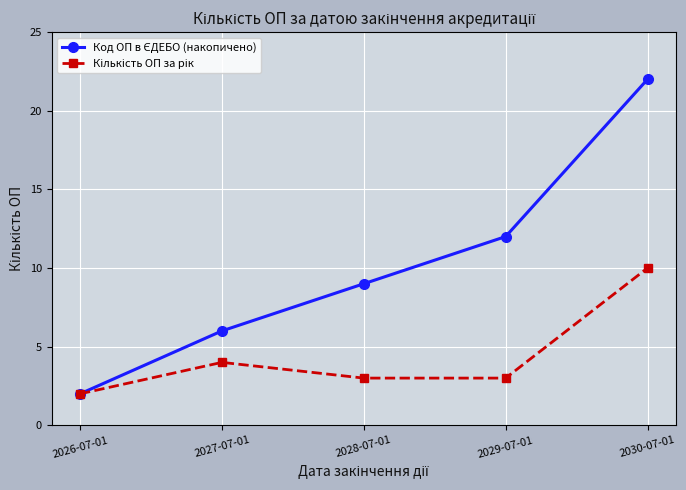

What is the spread (max minus min) of values at 2028-07-01?

6